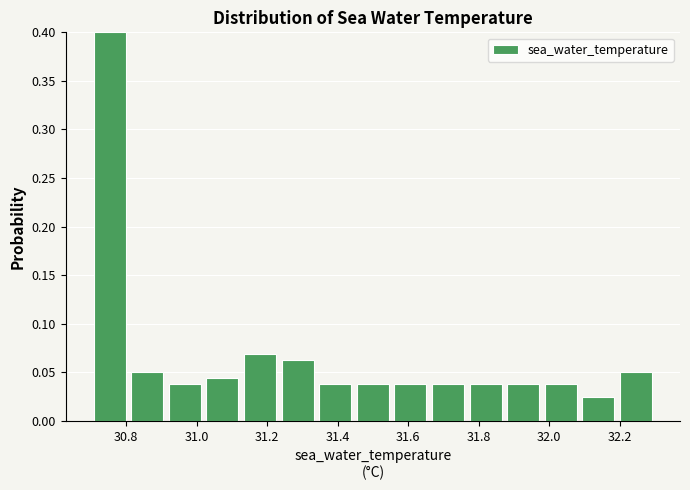

Which range on the x-axis has the tallest bar?

30.70 to 30.80